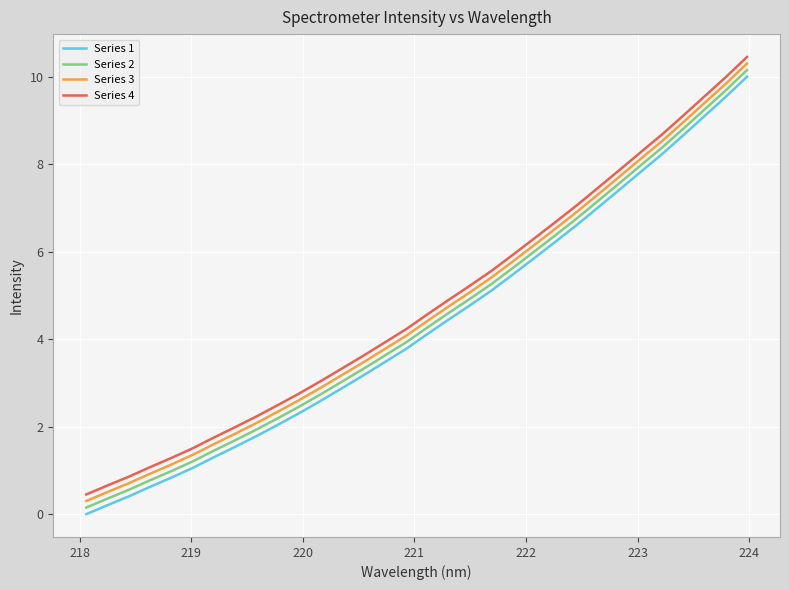

True or false: Series 4 and Series 3 cross at least once.

False